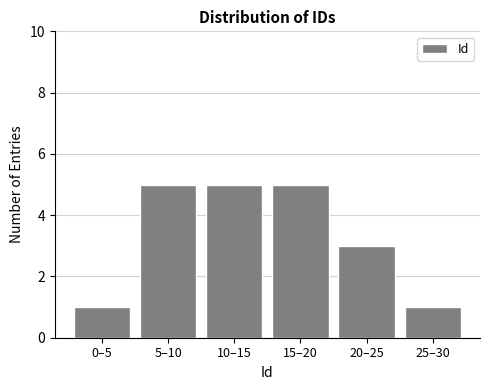

Reading right to left, transcribe all the data shown in this chart.

1	3	5	5	5	1